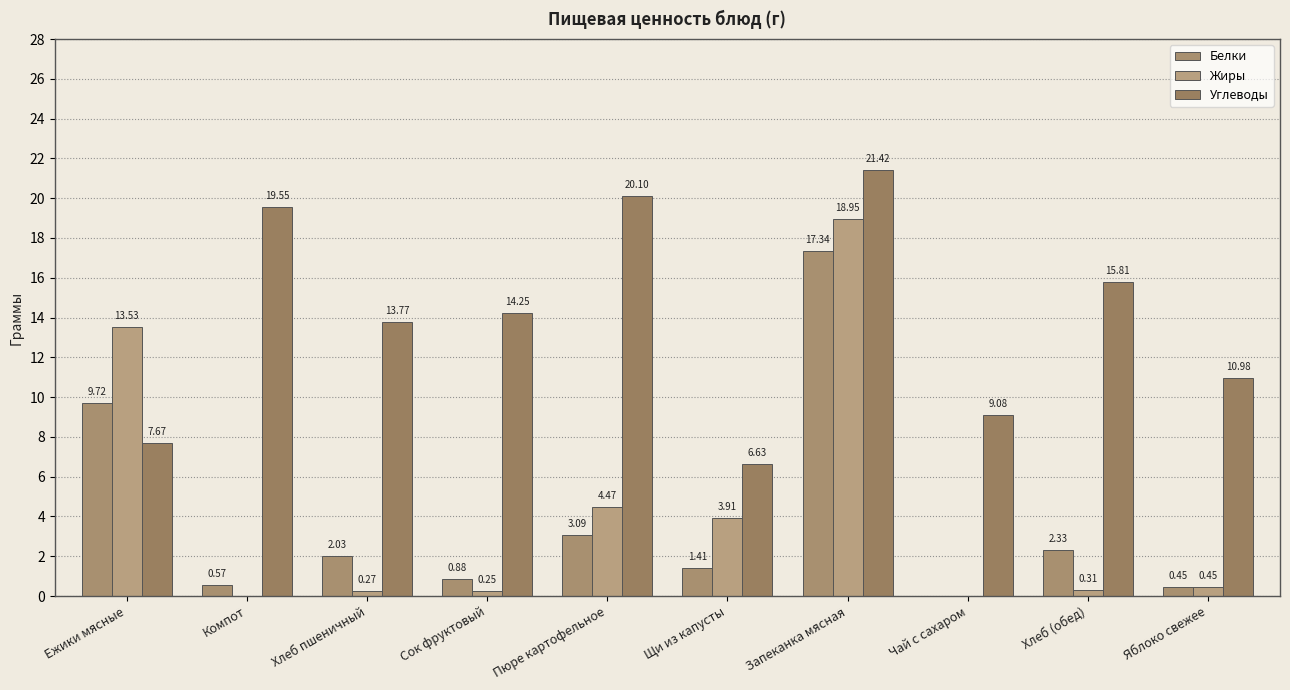

At which category is the sum across all series the highest?

Запеканка мясная